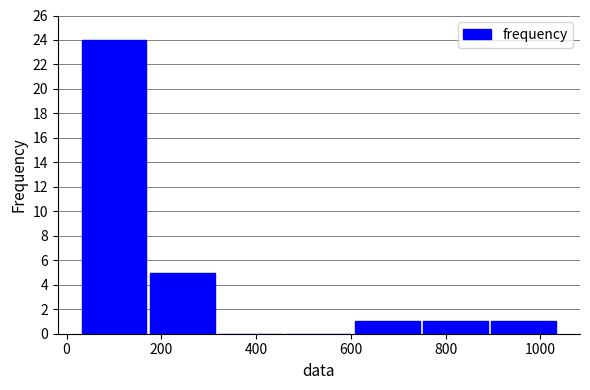

What is the height of the bar covering 740 to 900 on the x-axis? Neither the bar edges nor the heights are printed on the chart, so give them approximately, as read against the axes.

1